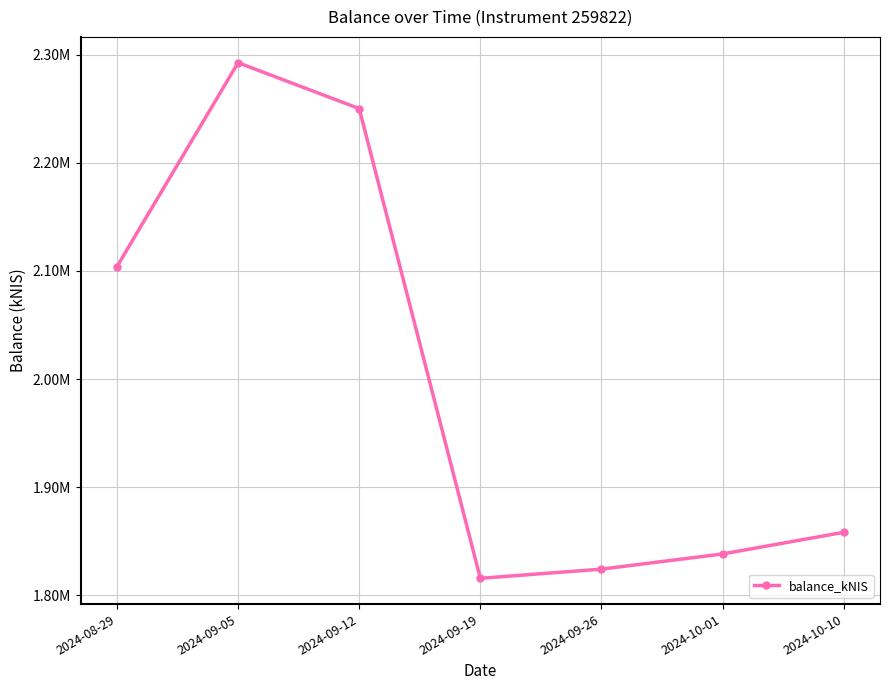

Is this an area chart (filled region under the line)?

No